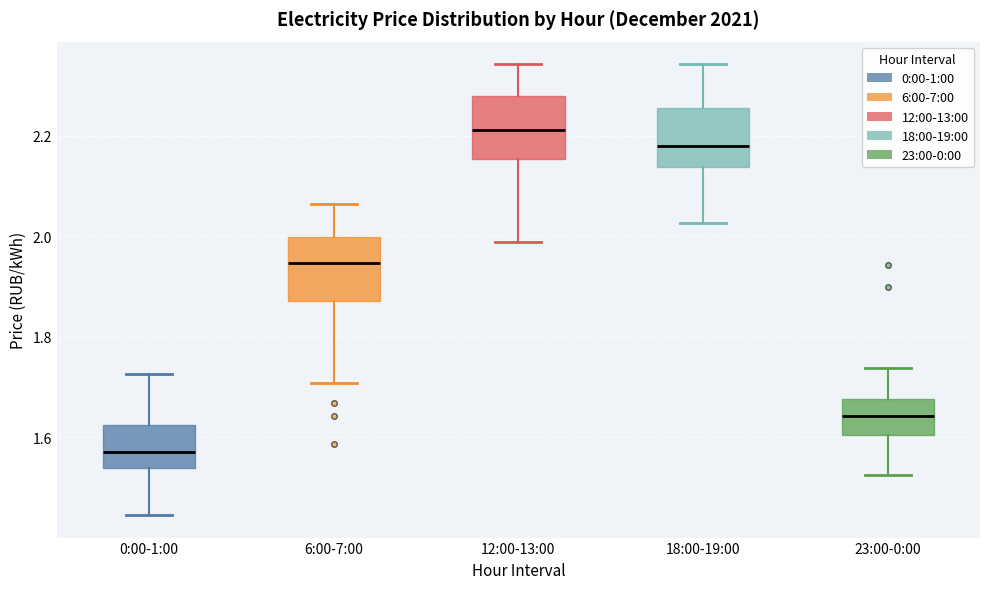

Reading left to right, read every box against the y-axis: the position of its median line, the range the box covers, and the ends of its whiskers. The values are not printed on the chart, so give them approximately, as read against the axis.

0:00-1:00: median 1.58, box 1.54 to 1.62, whiskers 1.44 to 1.72
6:00-7:00: median 1.94, box 1.88 to 2.00, whiskers 1.70 to 2.06
12:00-13:00: median 2.22, box 2.16 to 2.28, whiskers 1.98 to 2.34
18:00-19:00: median 2.18, box 2.14 to 2.26, whiskers 2.02 to 2.34
23:00-0:00: median 1.64, box 1.60 to 1.68, whiskers 1.52 to 1.74